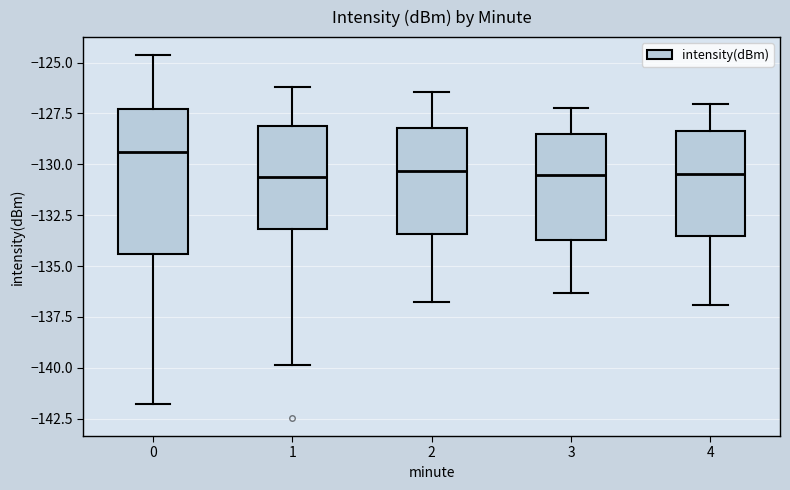

Which box has the highest median line?

0